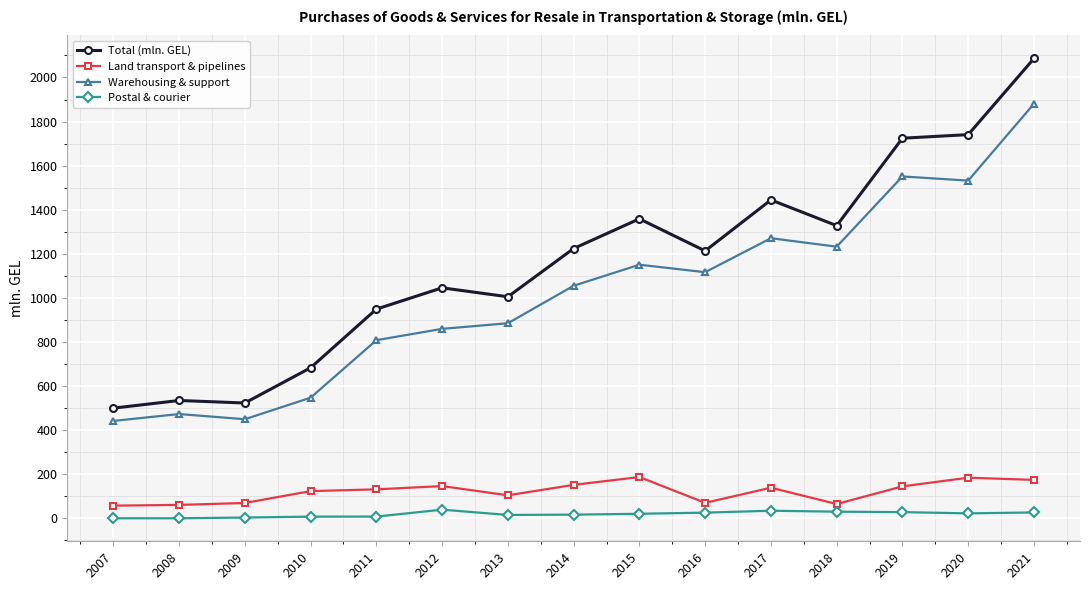

Which series has the largest range (max minus min)?

Total (mln. GEL)